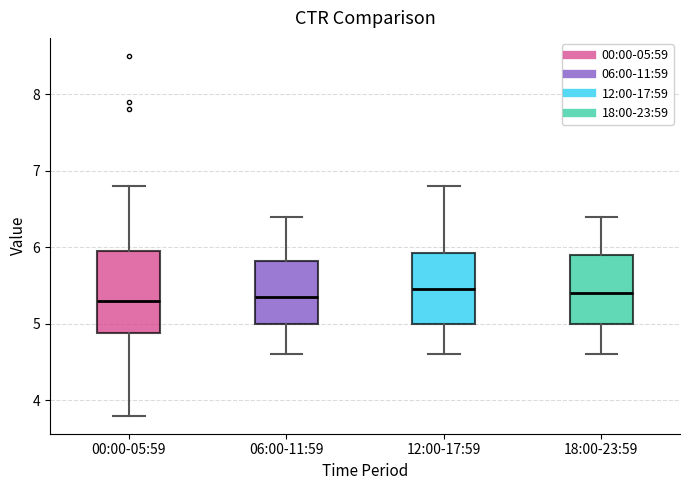

Reading left to right, read every box against the y-axis: the position of its median line, the range the box covers, and the ends of its whiskers. The values are not printed on the chart, so give them approximately, as read against the axis.

00:00-05:59: median 5.3, box 4.9 to 6.0, whiskers 3.8 to 6.8
06:00-11:59: median 5.4, box 5.0 to 5.8, whiskers 4.6 to 6.4
12:00-17:59: median 5.5, box 5.0 to 5.9, whiskers 4.6 to 6.8
18:00-23:59: median 5.4, box 5.0 to 5.9, whiskers 4.6 to 6.4